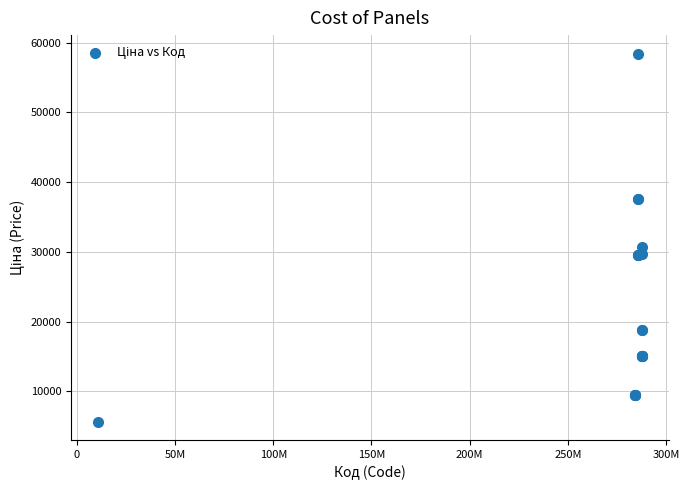

What Y value in the scatter plot is closest to 32050?

30717.1